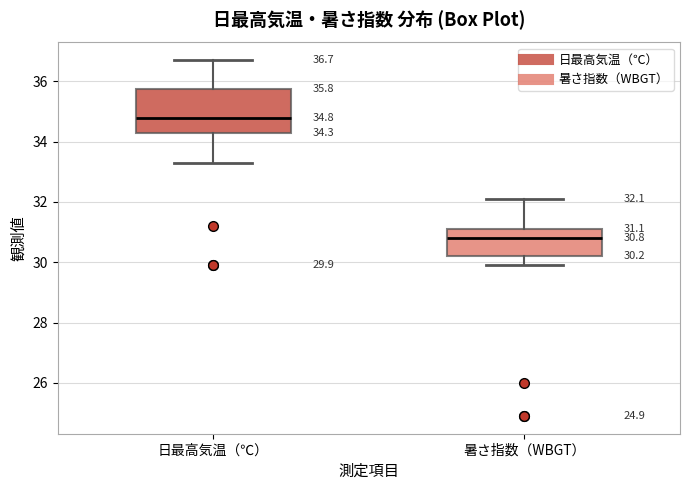

Comparing the boxes themselves (not the whiskers), which one is the tallest?

日最高気温（℃）